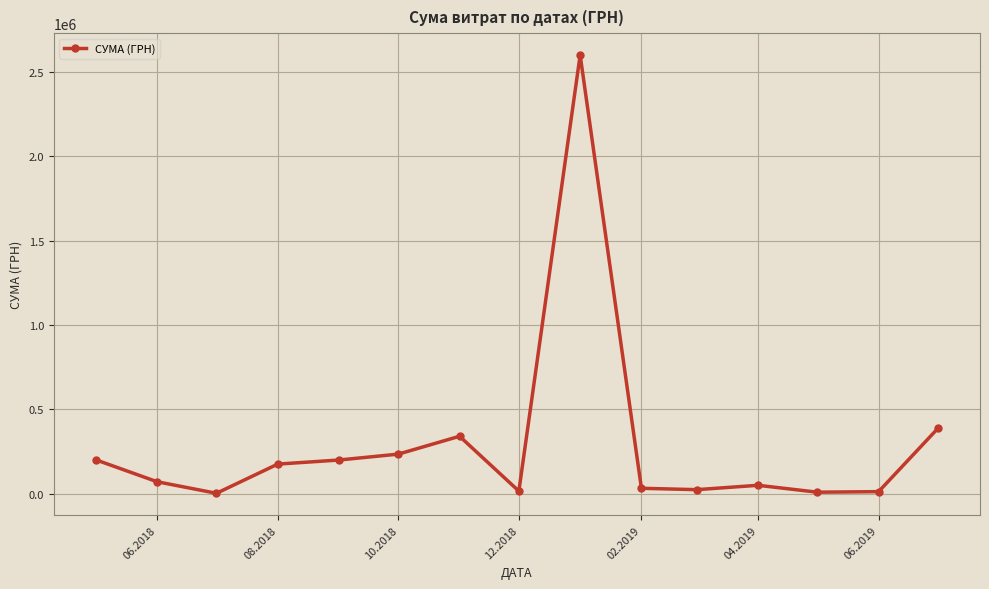

What is the average value?

289471.4